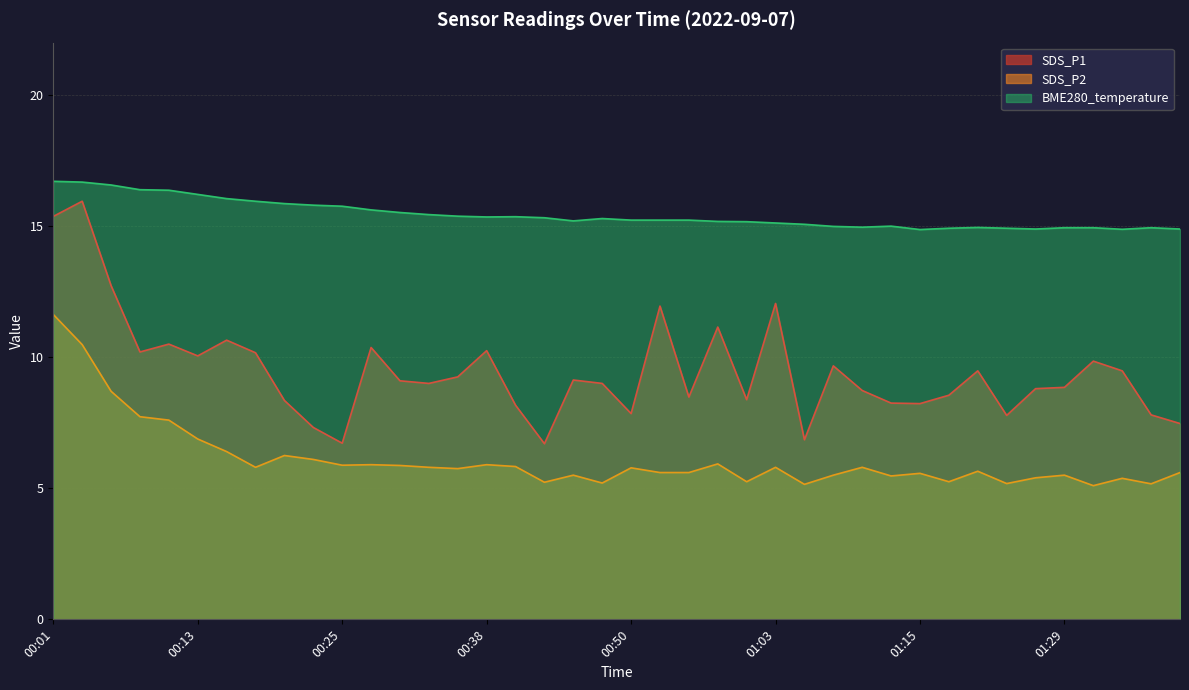

What is the sum of all SDS_P2 values?

244.1